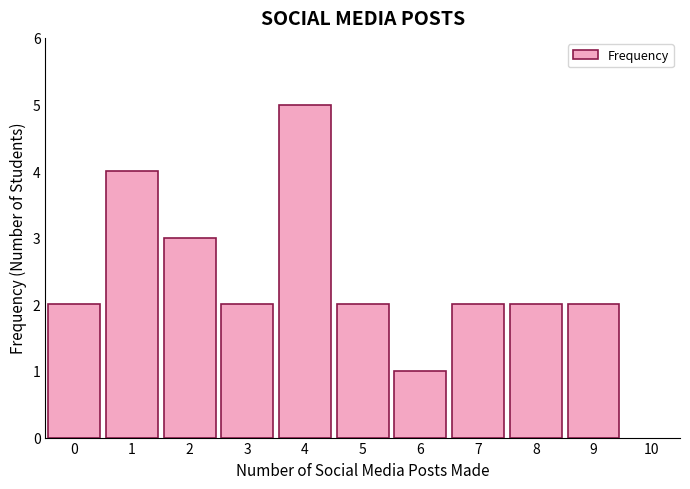

Reading left to right, list all the values displayed in this chart.

2	4	3	2	5	2	1	2	2	2